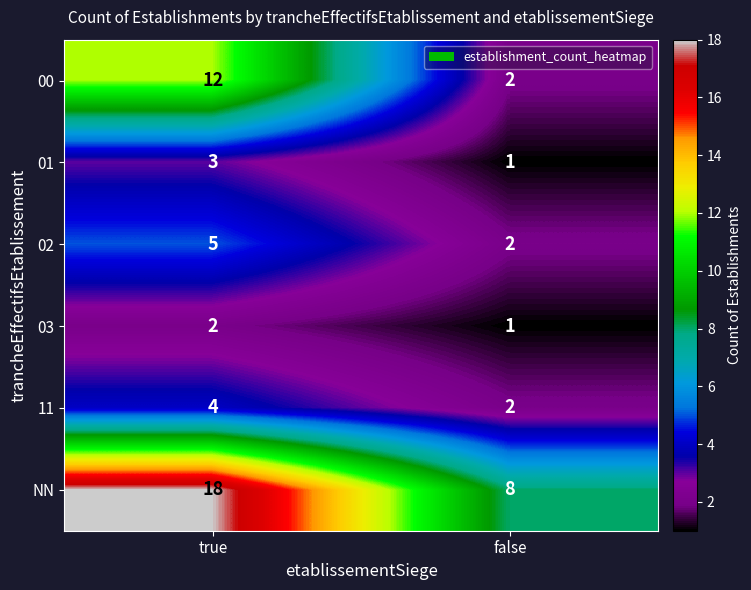

At which category does the chart reach its minimum across all series?

false